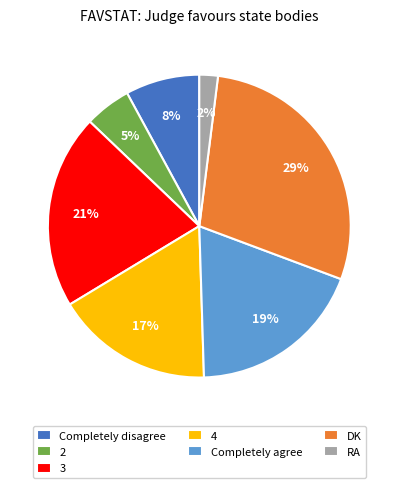

What is the ratio of the value at Completely agree to the value at 3?

0.9